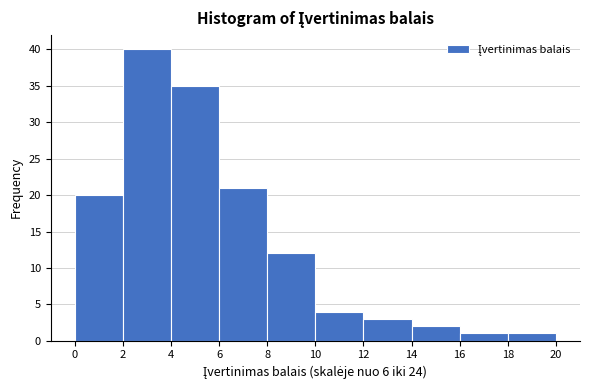

Reading left to right, transcribe this chart: for each bar, give the range it covers on the x-axis and its height. The values are not printed on the chart, so give them approximately, as read against the axis.

0 to 2: 20
2 to 4: 40
4 to 6: 35
6 to 8: 21
8 to 10: 12
10 to 12: 4
12 to 14: 3
14 to 16: 2
16 to 18: 1
18 to 20: 1